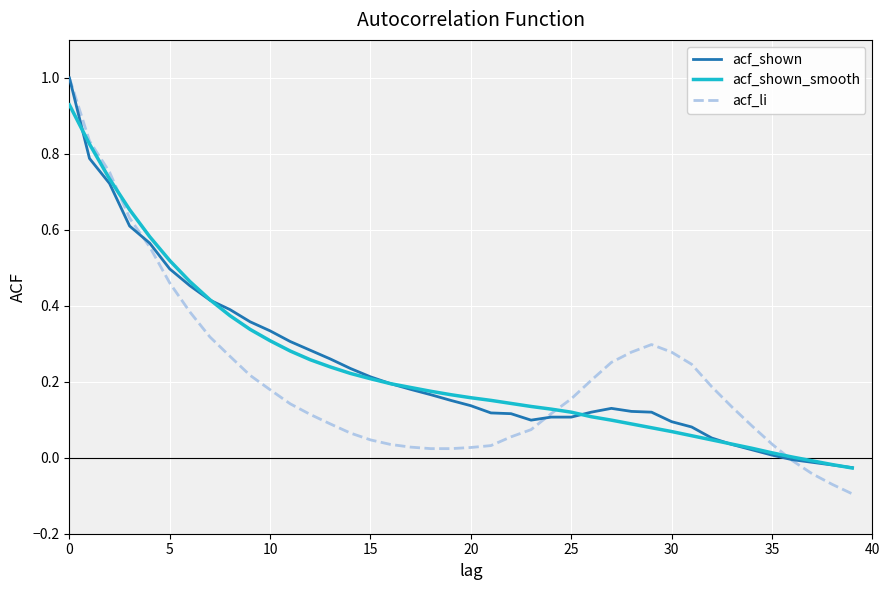

What are all the series names shown in the legend?

acf_shown, acf_shown_smooth, acf_li